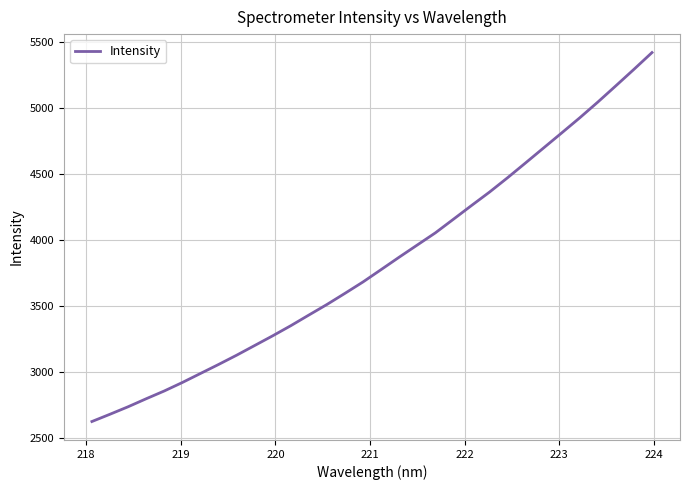

What is the maximum value shown in the chart?

5417.2